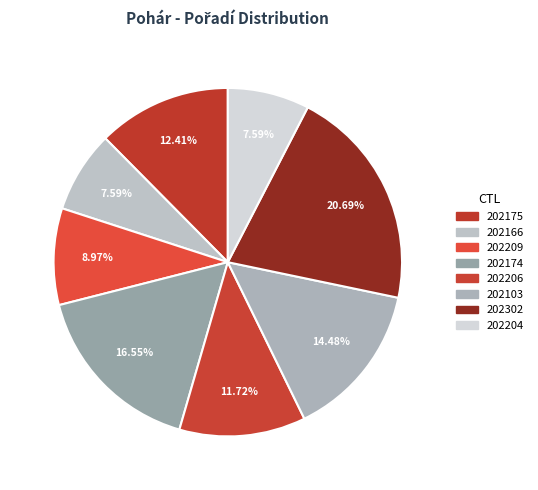

To the nearest percent, what portion does 202209 represent?

9%